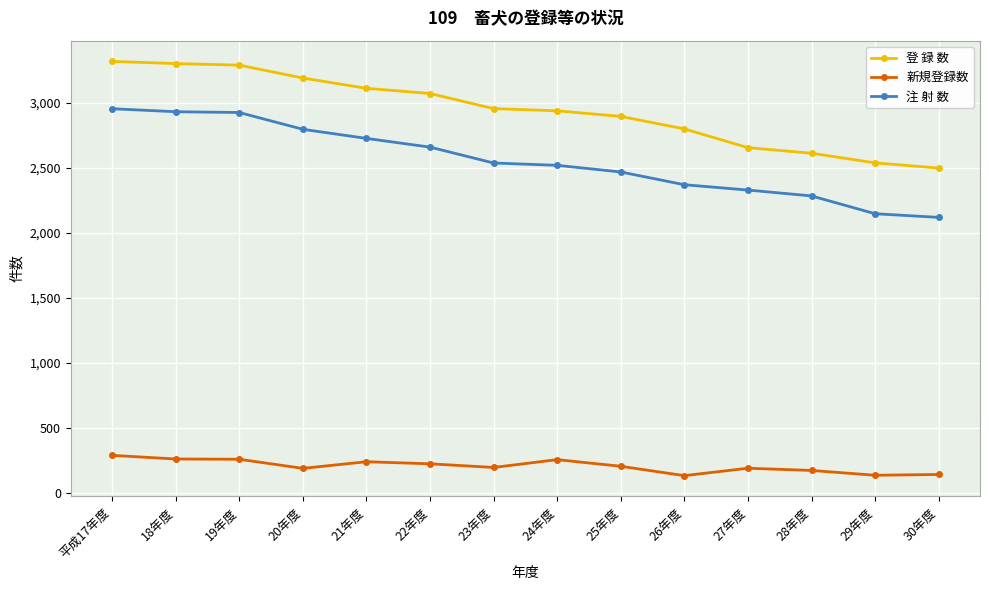

How many lines are shown in the chart?

3